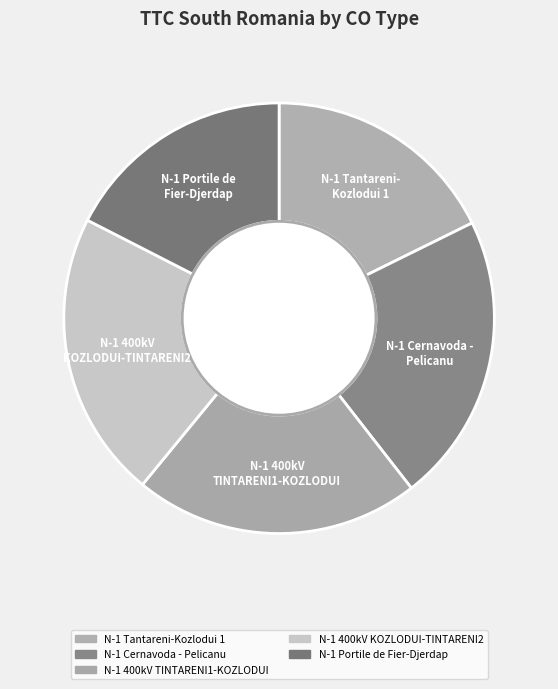

Count the number of slices in the pie.

5